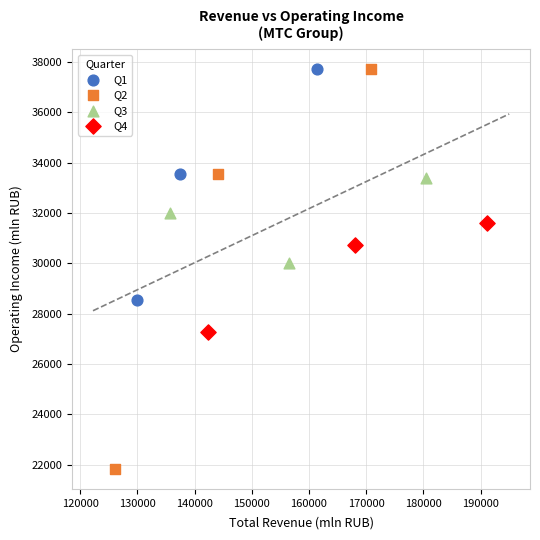

Which series reaches the minimum Y coordinate?

Q2